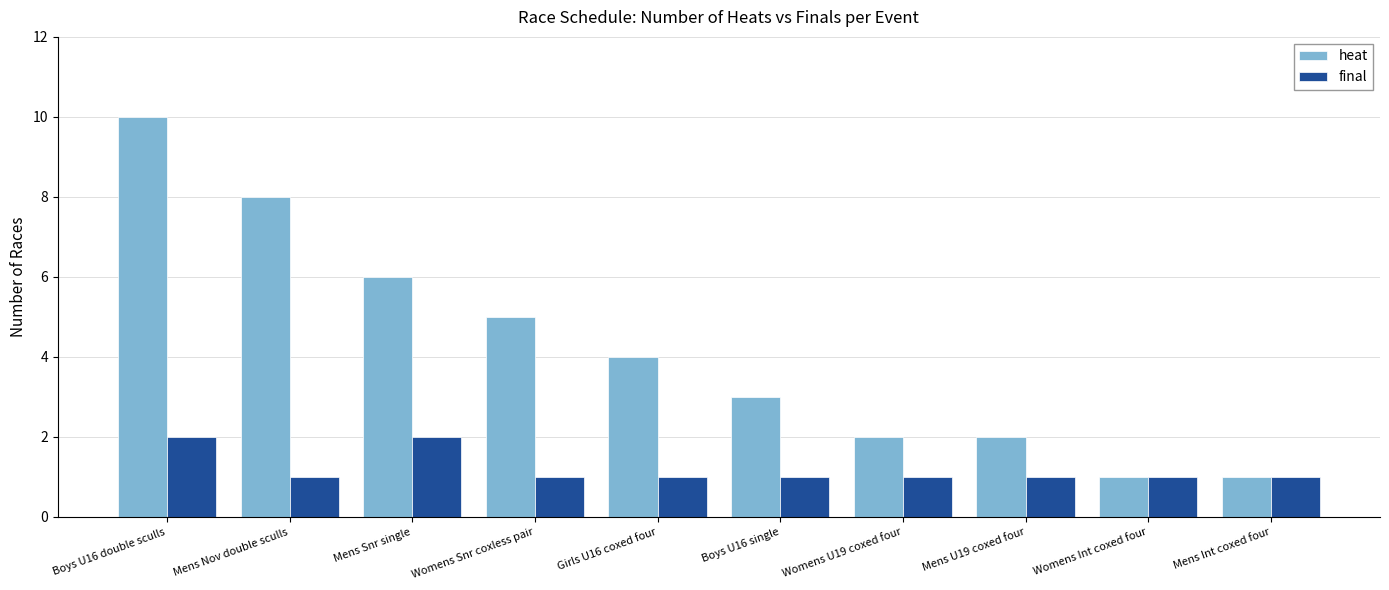

Reading left to right, what are all the values shown in this chart?

heat: 10	8	6	5	4	3	2	2	1	1
final: 2	1	2	1	1	1	1	1	1	1